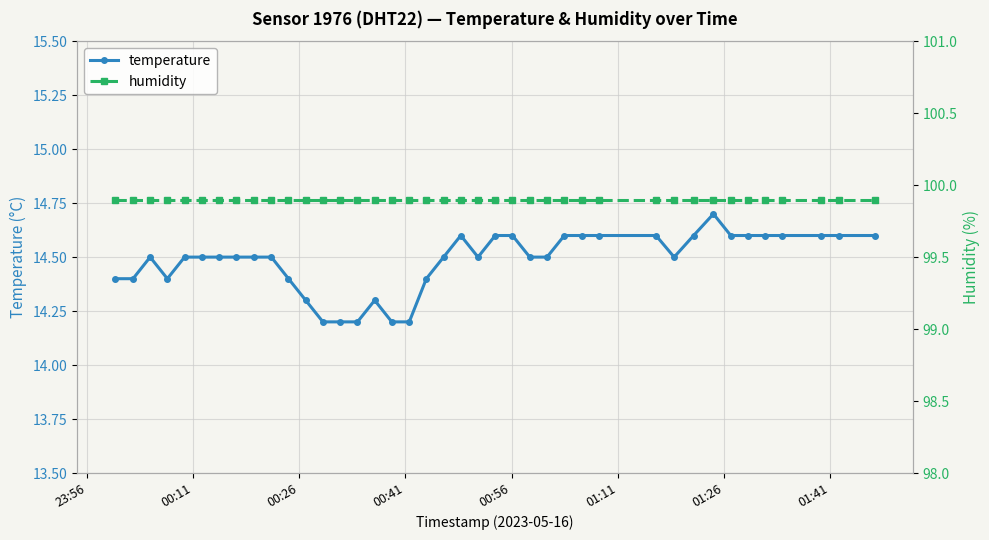

Count the temperature values in the range 14 to 15.

40